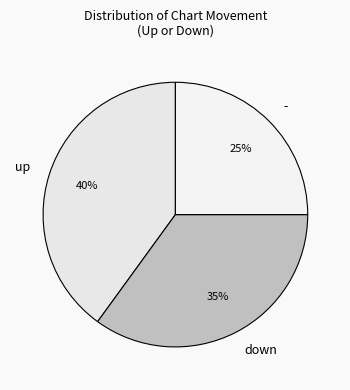

What is the ratio of the value at down to the value at up?

0.9